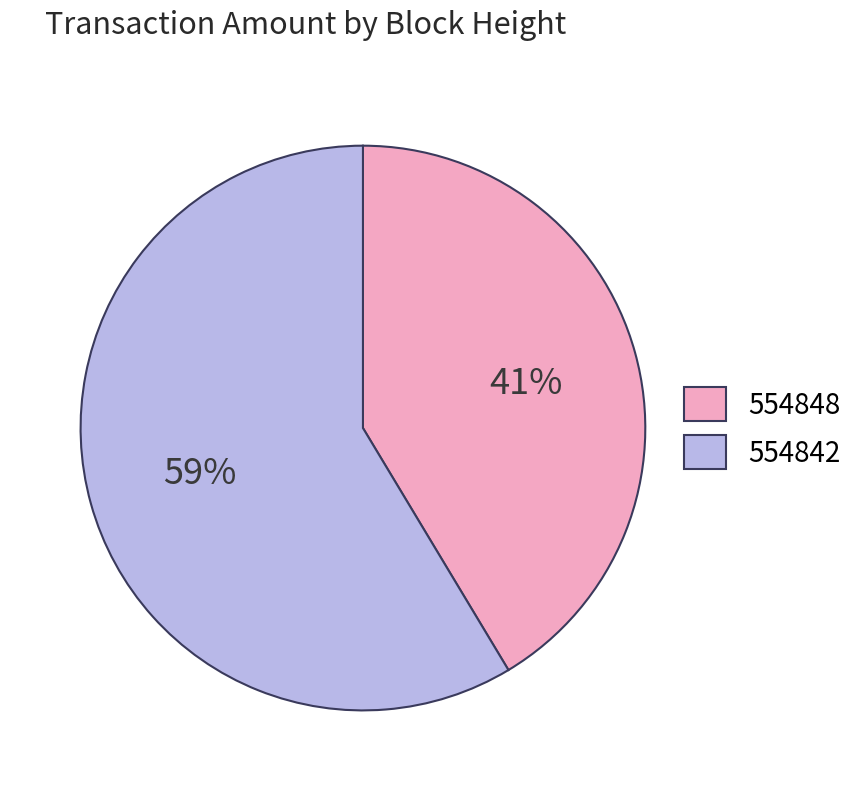

What is the largest slice in the pie chart?

554842